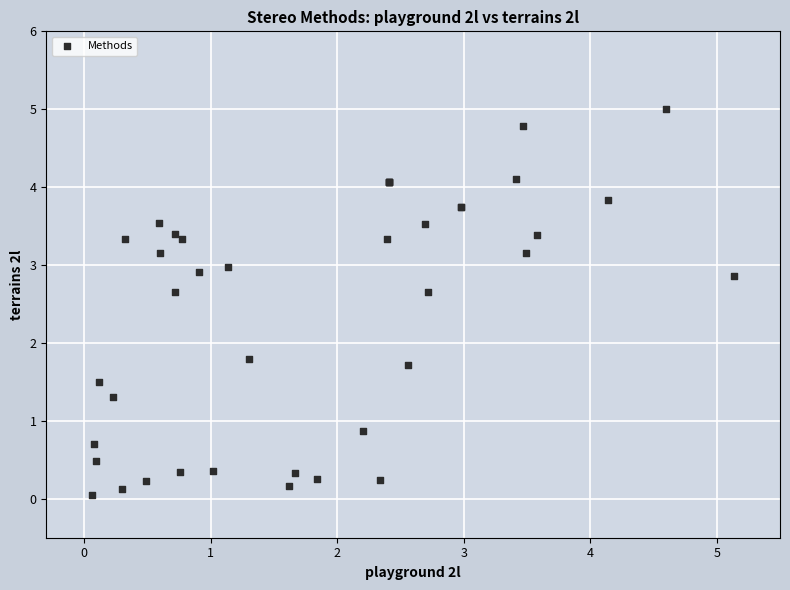

What Y value in the scatter plot is closest to 2?

1.8